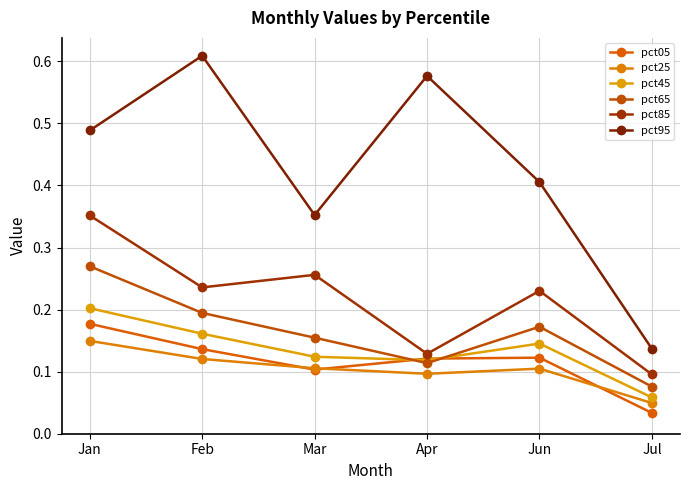

True or false: pct85 and pct45 cross at least once.

False